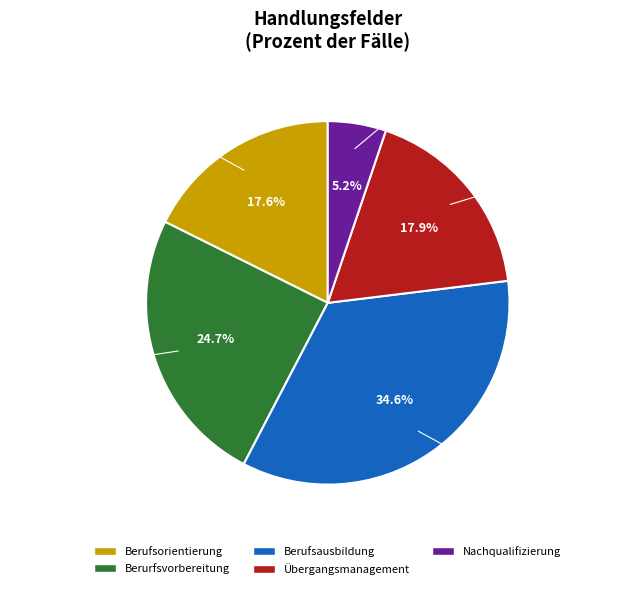

True or false: Berurfsvorbereitung accounts for 25% of the total.

True